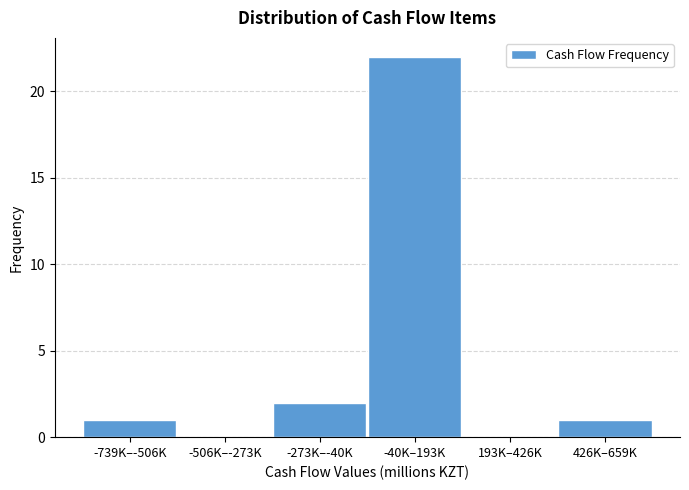

Reading left to right, extract all data points from this chart.

-739K–-506K=1	-506K–-273K=0	-273K–-40K=2	-40K–193K=22	193K–426K=0	426K–659K=1